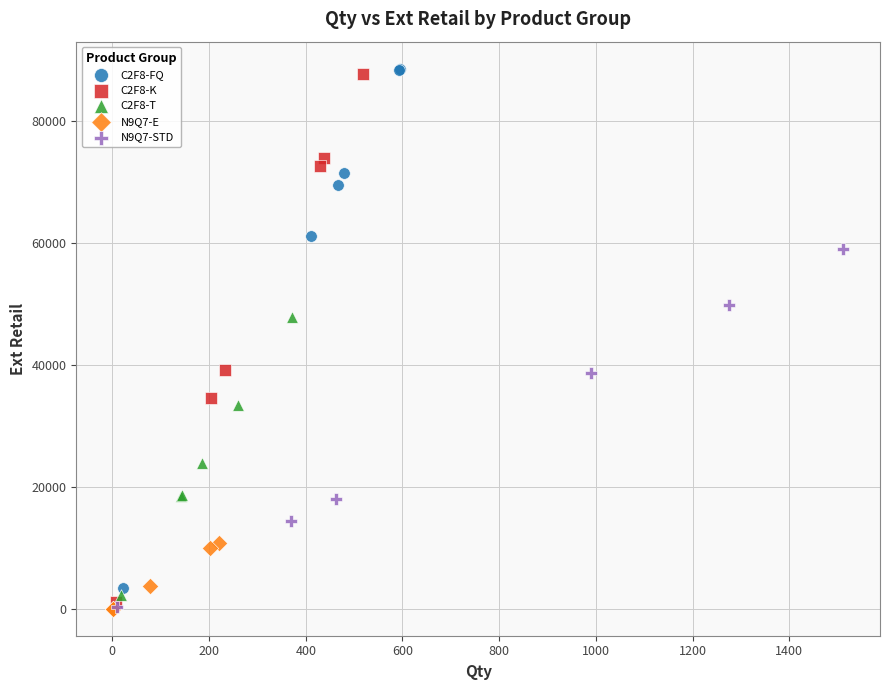

What are all the series names shown in the legend?

C2F8-FQ, C2F8-K, C2F8-T, N9Q7-E, N9Q7-STD